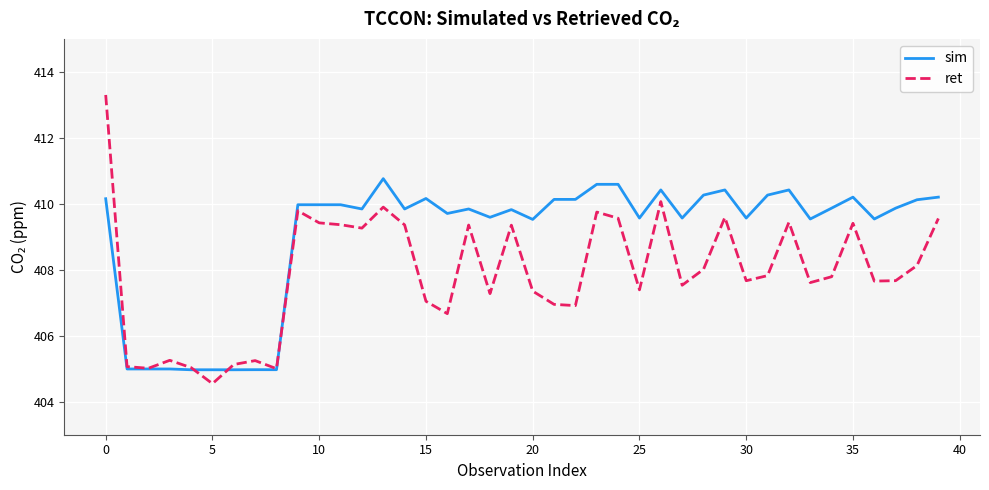

What is the smallest value displayed?

404.5